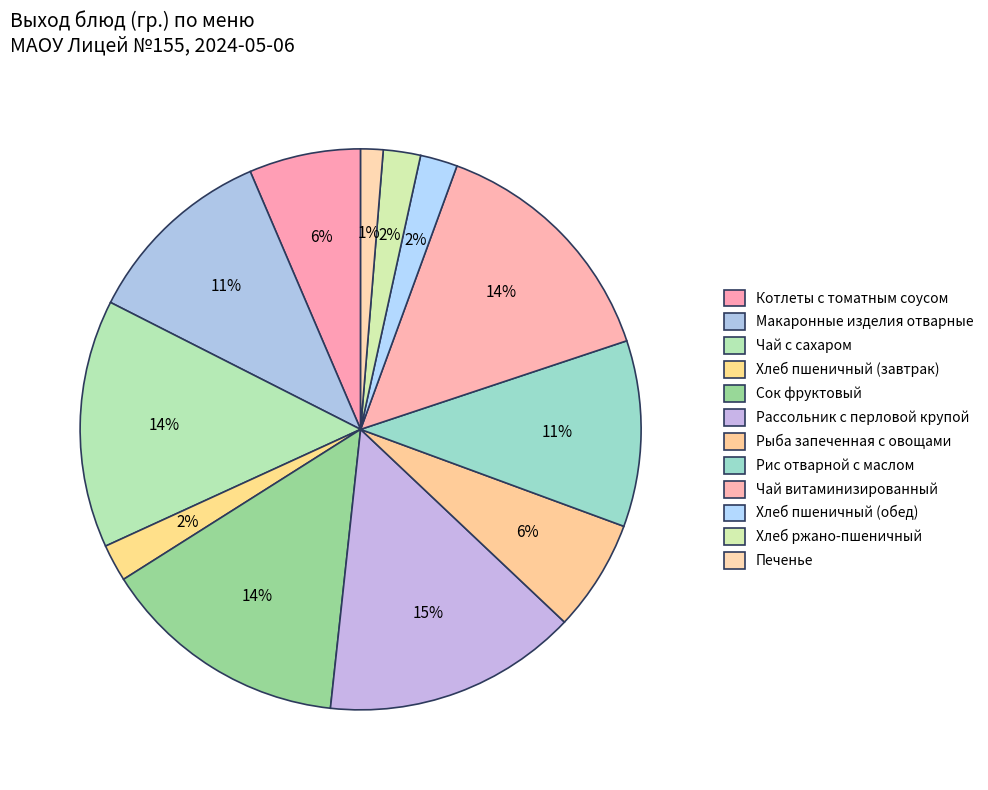

How many slices are in this pie chart?

12